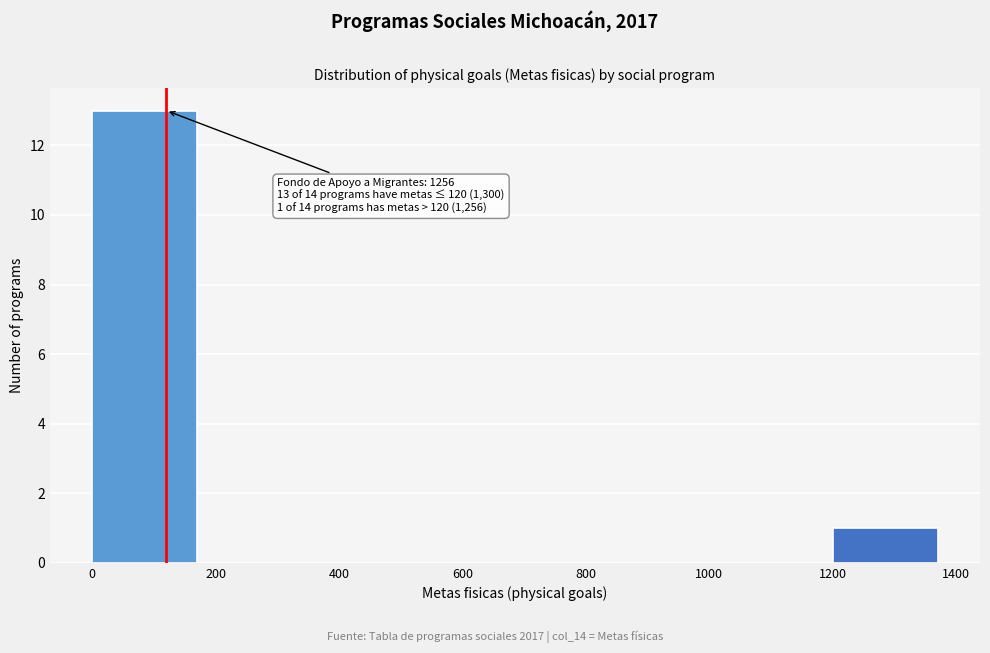

Which range on the x-axis has the tallest bar?

0 to 200